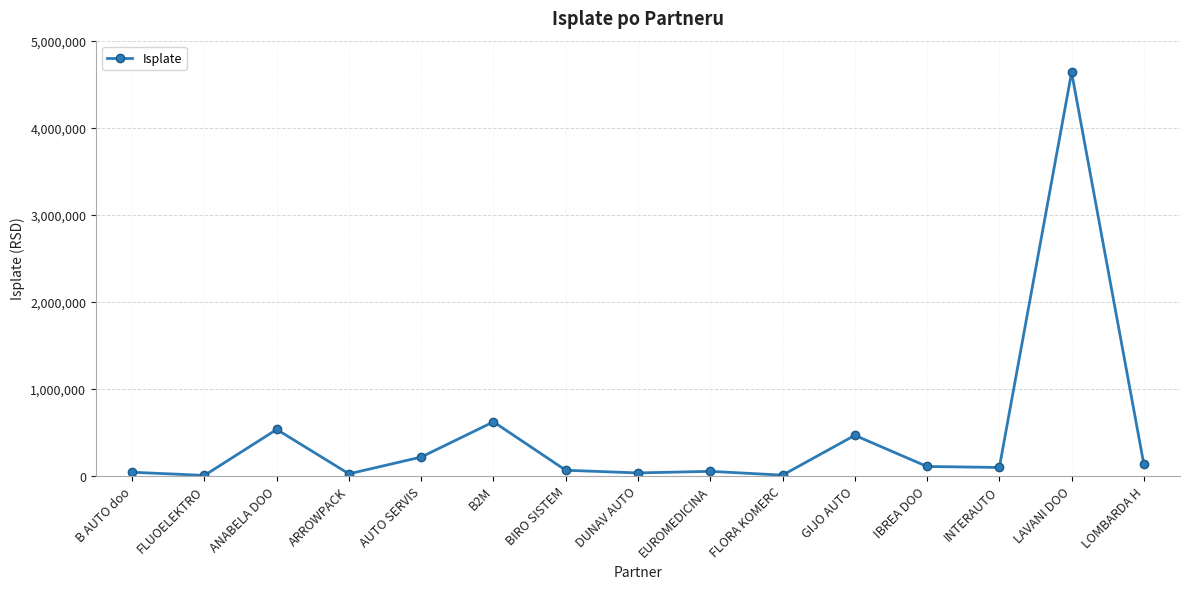

How many lines are shown in the chart?

1